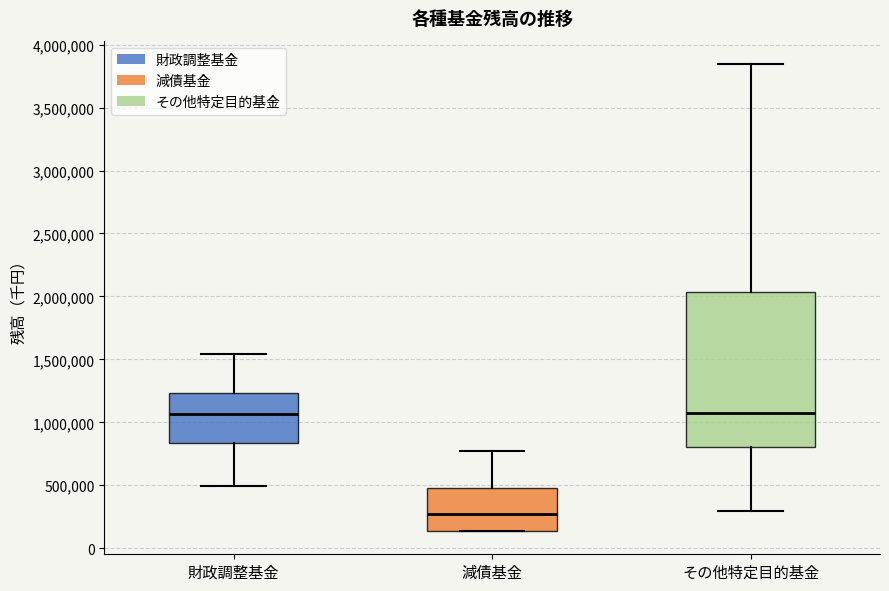

Comparing the boxes themselves (not the whiskers), which one is the tallest?

その他特定目的基金